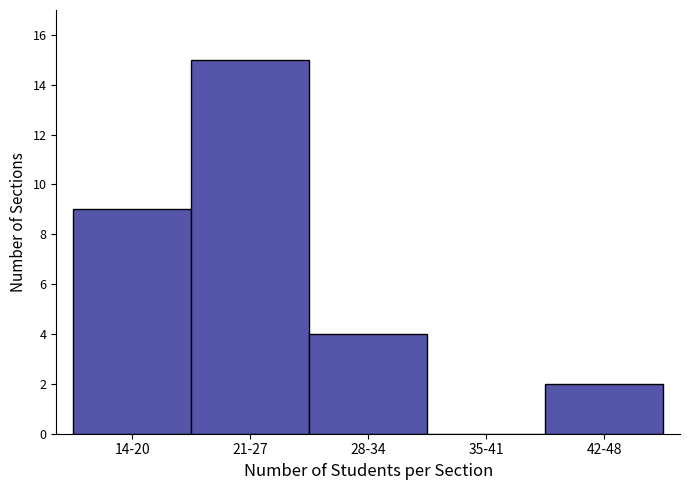

Reading left to right, extract all data points from this chart.

14-20=9	21-27=15	28-34=4	35-41=0	42-48=2